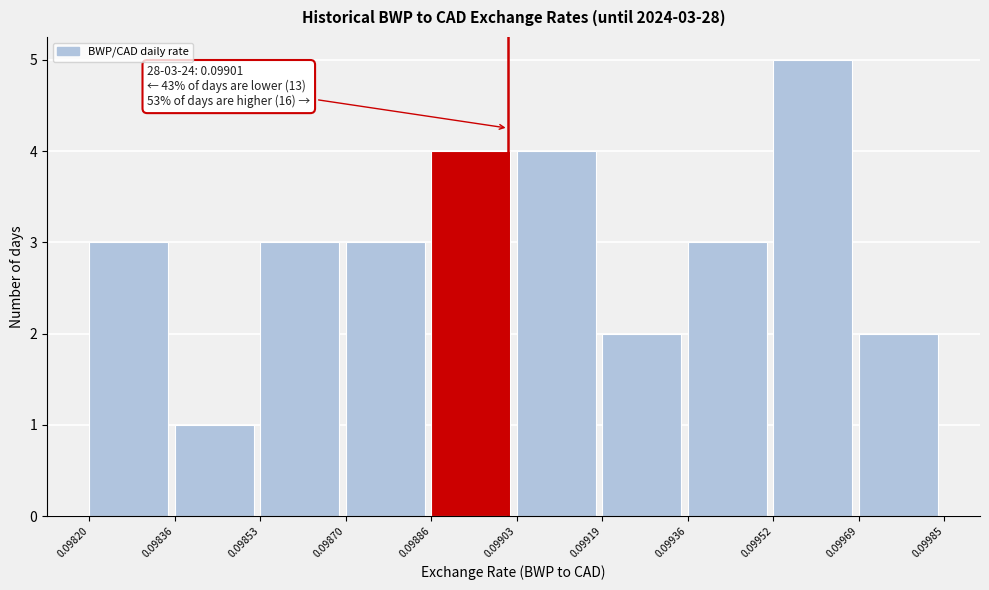

Over which range of the x-axis is the bar tallest?

0.09952 to 0.09969